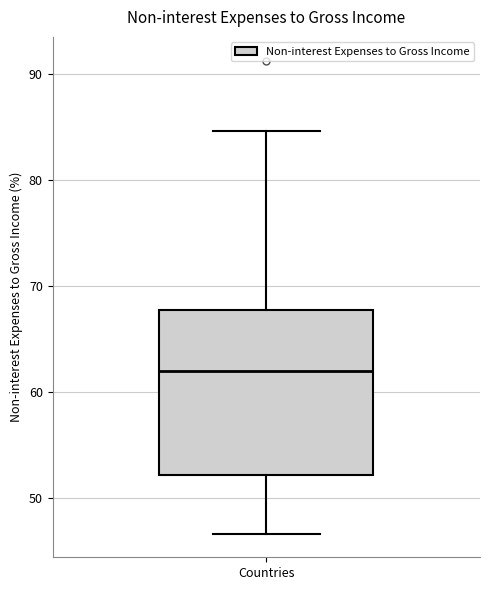

Read this box plot against the y-axis: the position of the median line, the range covered by the box, and the ends of both whiskers. The values are not printed on the chart, so give them approximately, as read against the axis.

median 62, box 52 to 68, whiskers 47 to 85